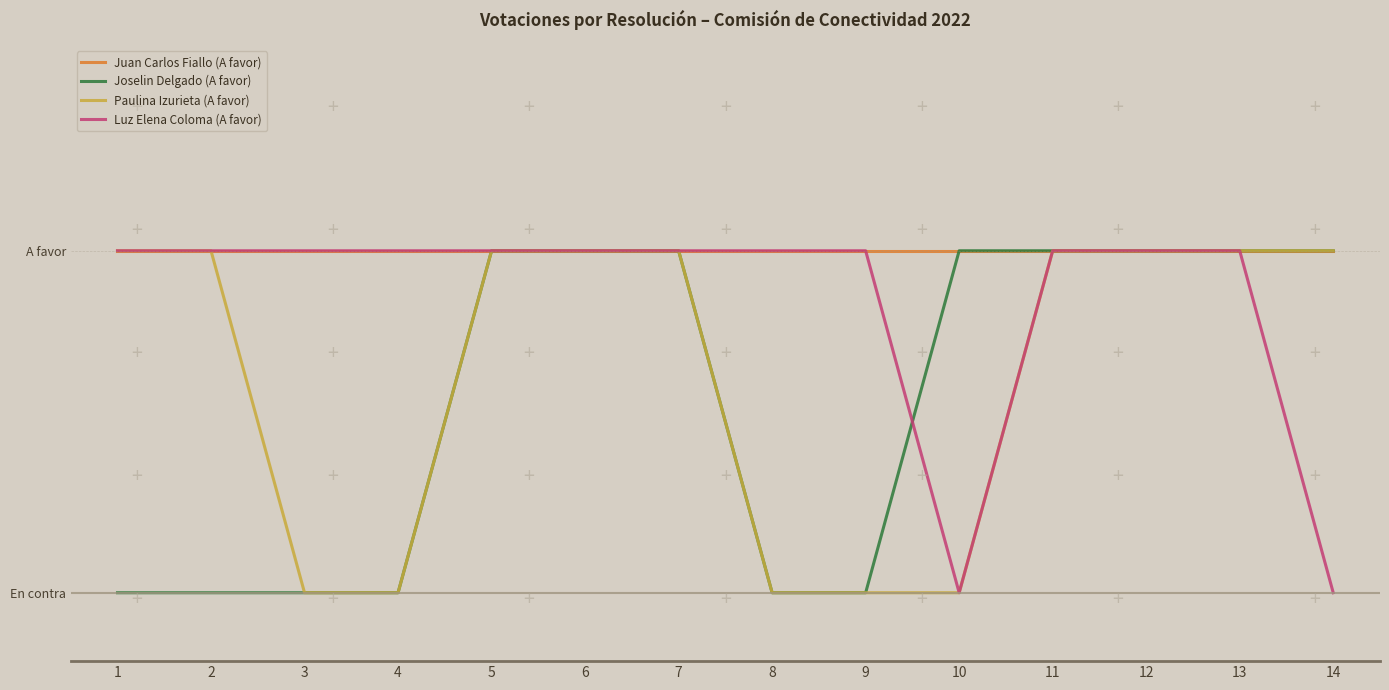

True or false: Joselin Delgado (A favor) has more than 2 points higher than both neighbors.

False